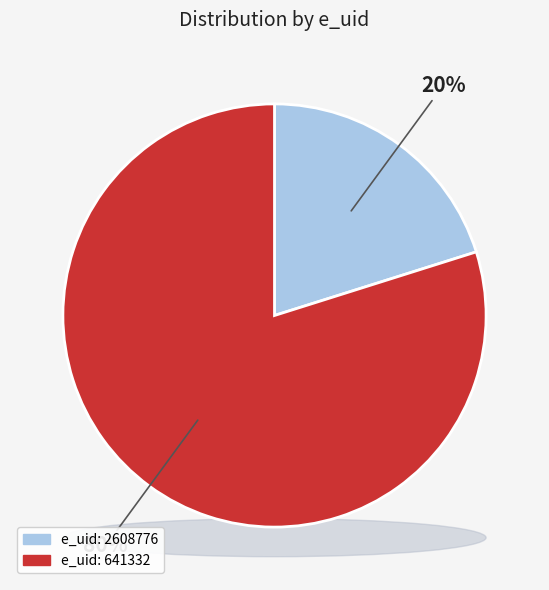

Is there any slice that represents more than half of the pie?

Yes